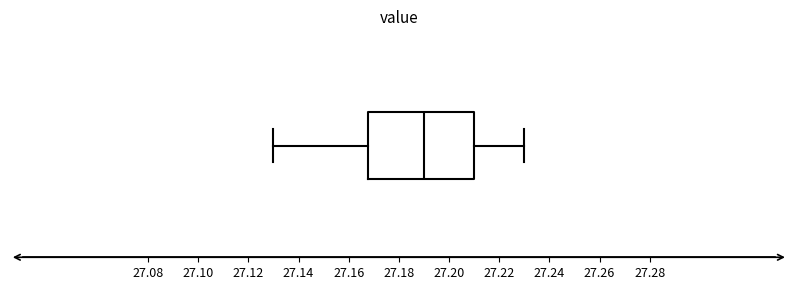

Read this box plot against the x-axis: the position of the median line, the range covered by the box, and the ends of both whiskers. The values are not printed on the chart, so give them approximately, as read against the axis.

median 27.190, box 27.168 to 27.210, whiskers 27.130 to 27.230